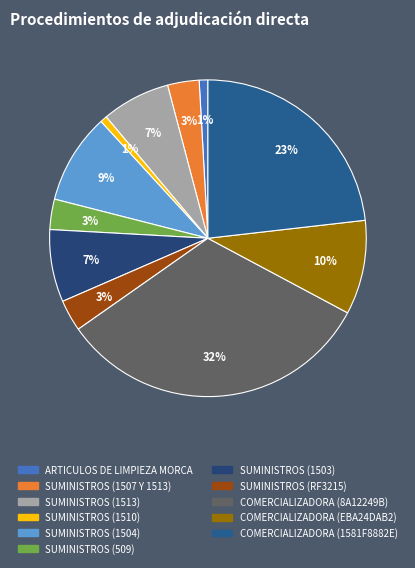

Rank the categories by value from highest to lowest.

COMERCIALIZADORA (8A12249B), COMERCIALIZADORA (1581F8882E), COMERCIALIZADORA (EBA24DAB2), SUMINISTROS FORESTALES Y AGRICOLAS (1504), SUMINISTROS FORESTALES Y AGRICOLAS (1503), SUMINISTROS FORESTALES Y AGRICOLAS (1513), SUMINISTROS FORESTALES Y AGRICOLAS (1507 Y 1513), SUMINISTROS FORESTALES Y AGRICOLAS (RF3215), SUMINISTROS FORESTALES Y AGRICOLAS (509), ARTICULOS DE LIMPIEZA MORCA, SUMINISTROS FORESTALES Y AGRICOLAS (1510)